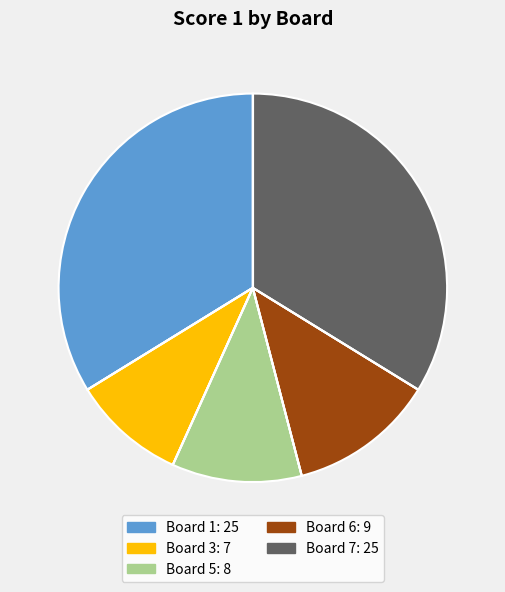

Does any single category account for the majority?

No